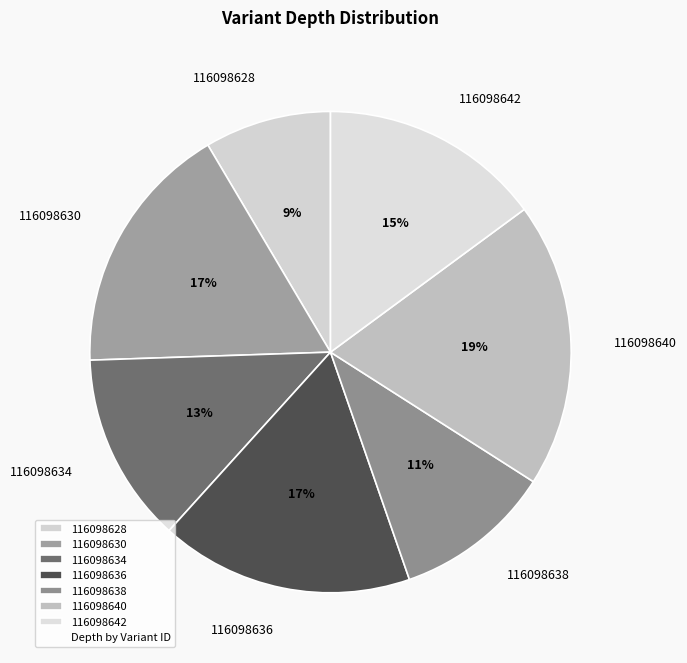

Is 116098636 the majority of the pie?

No